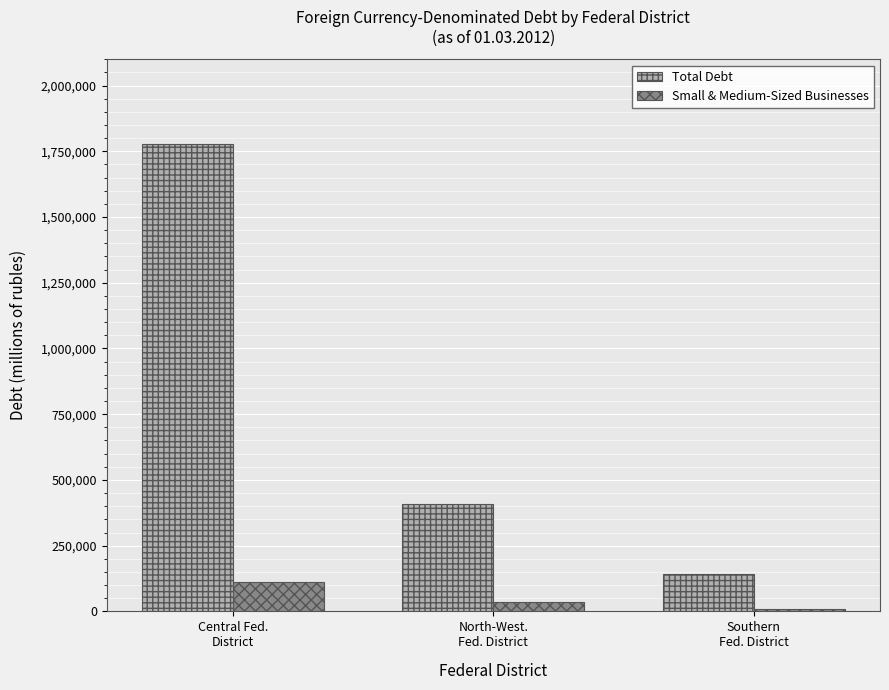

What is the label of the 2nd bar from the right?

North-West.
Fed. District